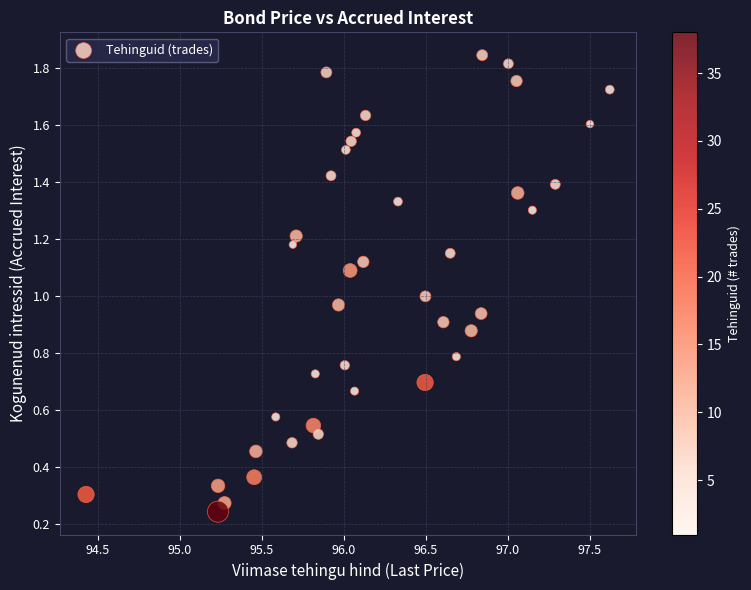

What is the range of X values (max minus min)?

3.2